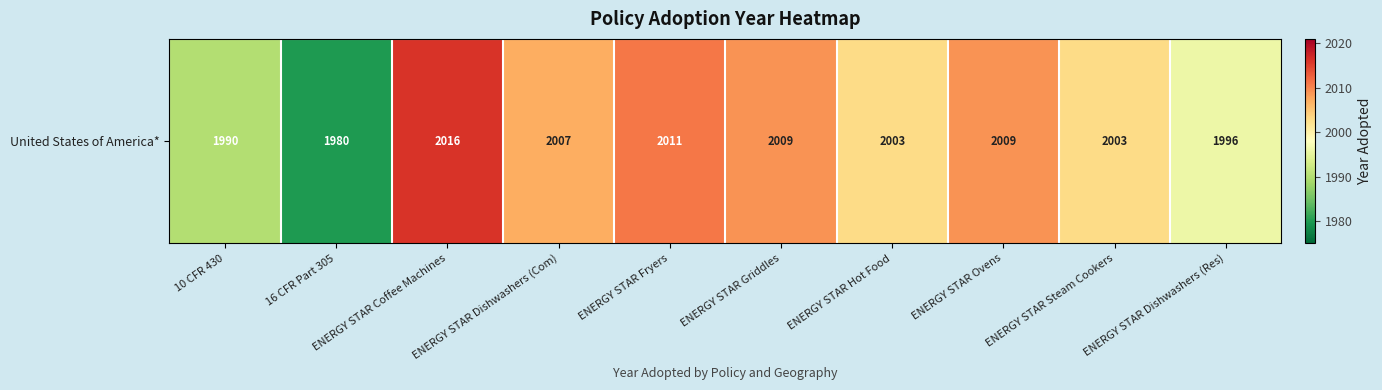

How many data points are less than 2007?

5